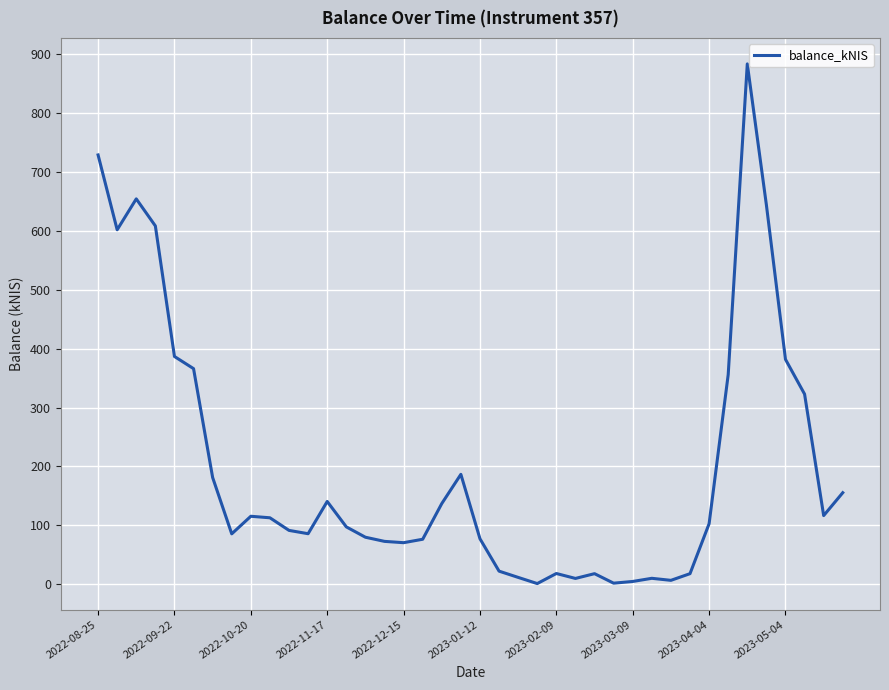

What is the maximum value shown in the chart?

883.9